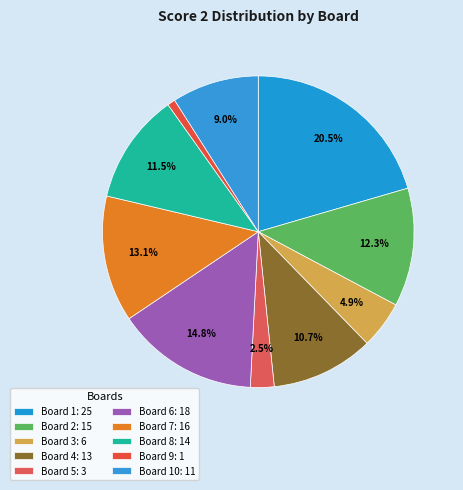

How many segments does this pie chart have?

10